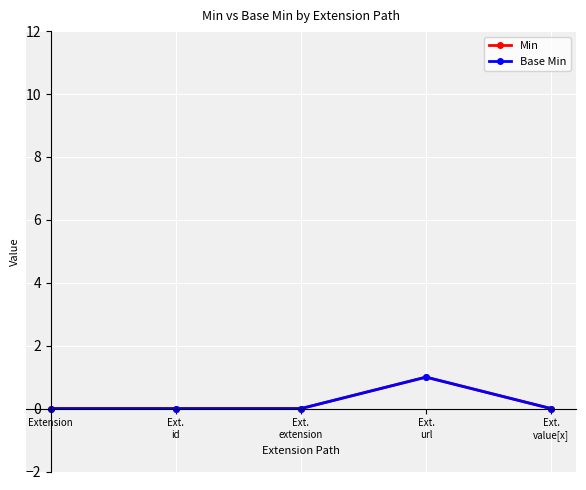

True or false: Min has a value of 2 at Ext.
url.

False